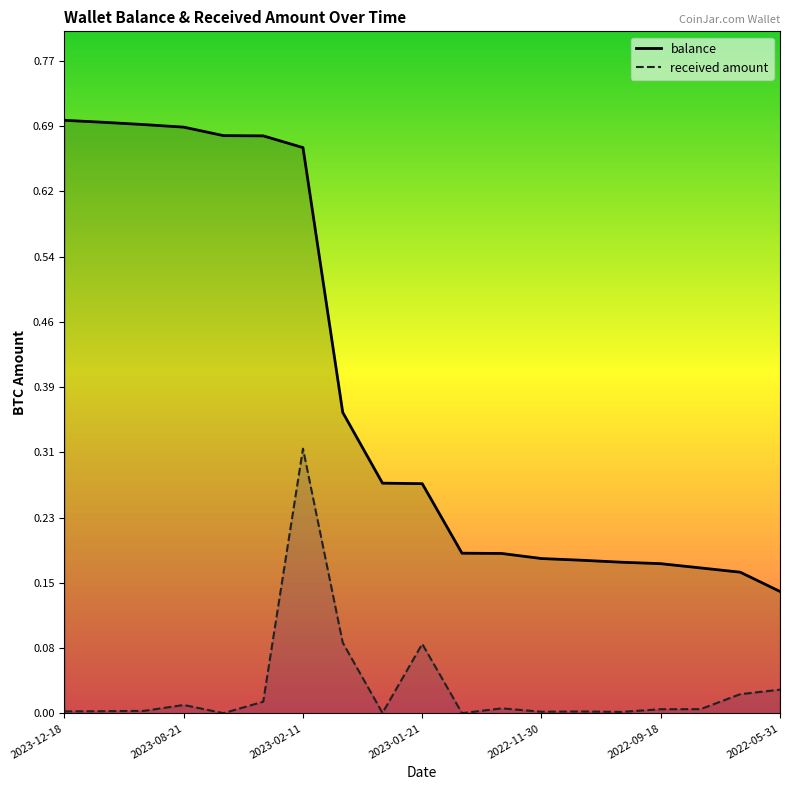

What is the sum of all received amount values?

0.6